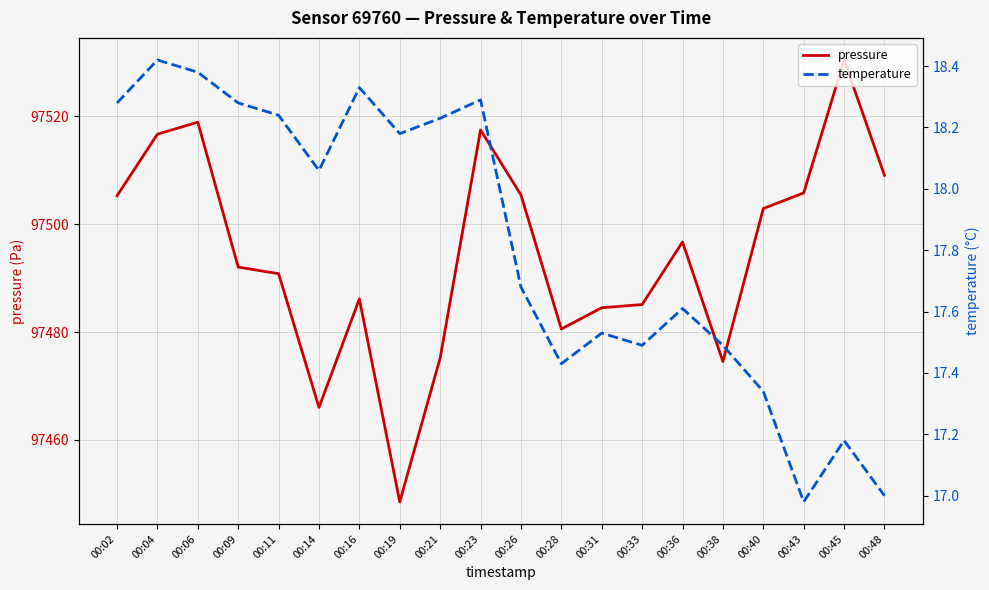

What is the difference between the pressure values at 00:40 and 00:23?

14.6